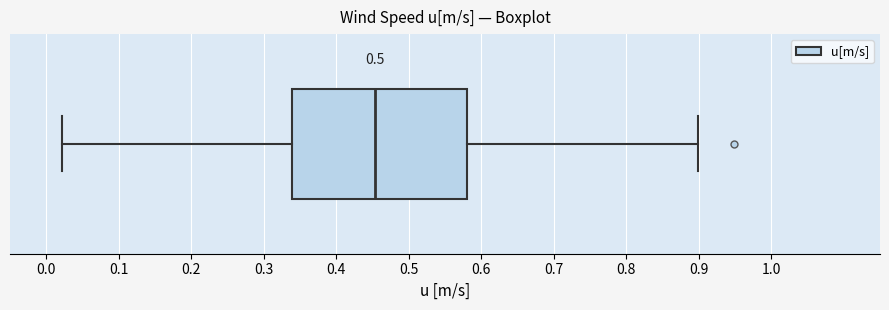

Where is the right edge of the box on the x-axis? The values are not printed on the chart, so give them approximately, as read against the axis.

0.58